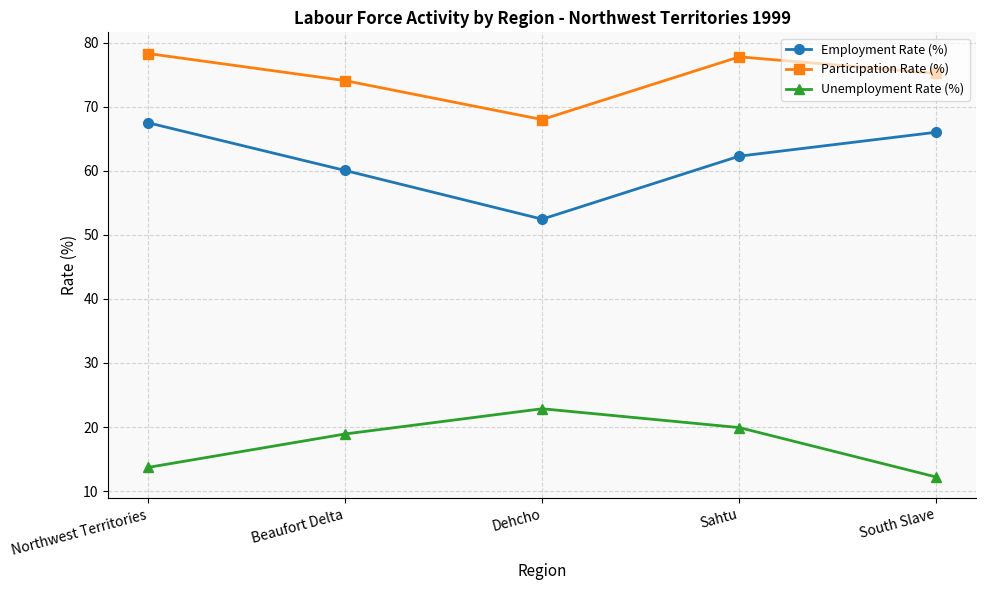

Rank the series by their average value, from lowest to highest.

Unemployment Rate (%), Employment Rate (%), Participation Rate (%)